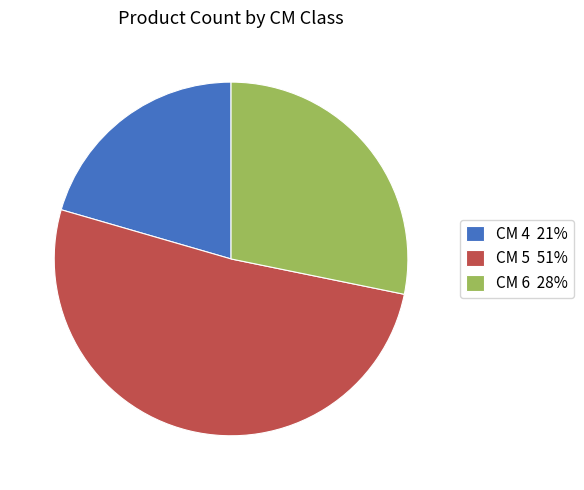

Between CM 6 28% and CM 4 21%, which is larger?

CM 6 28%